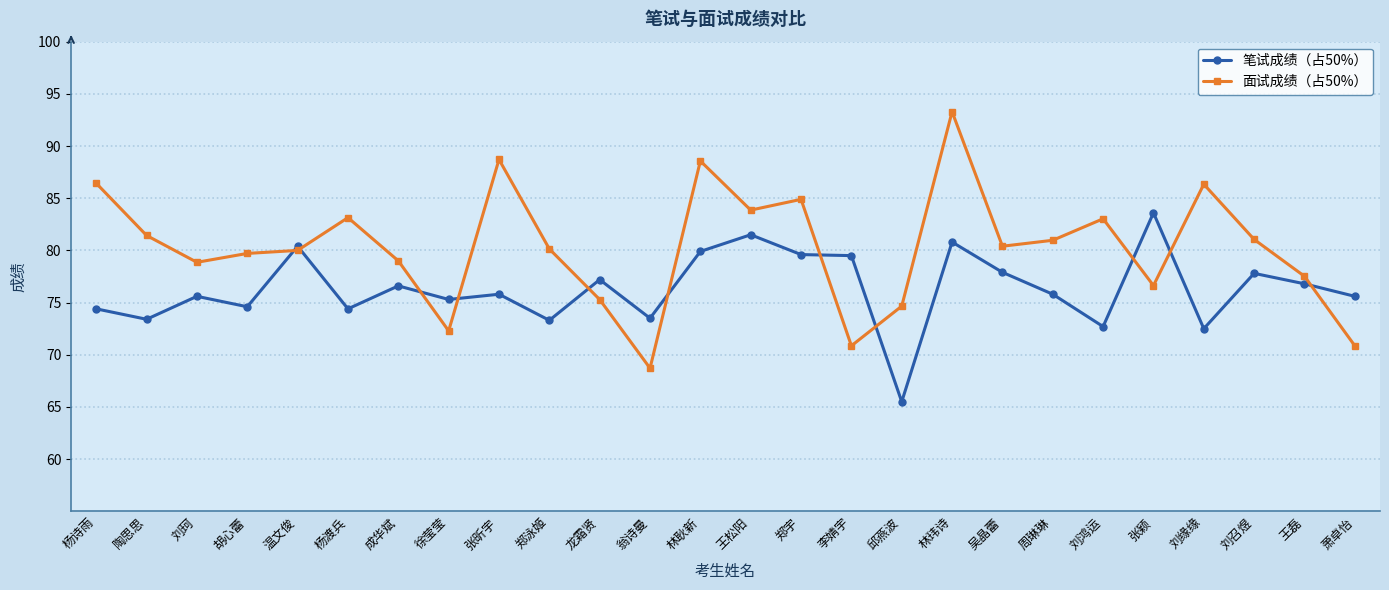

How many distinct data groups are displayed?

2